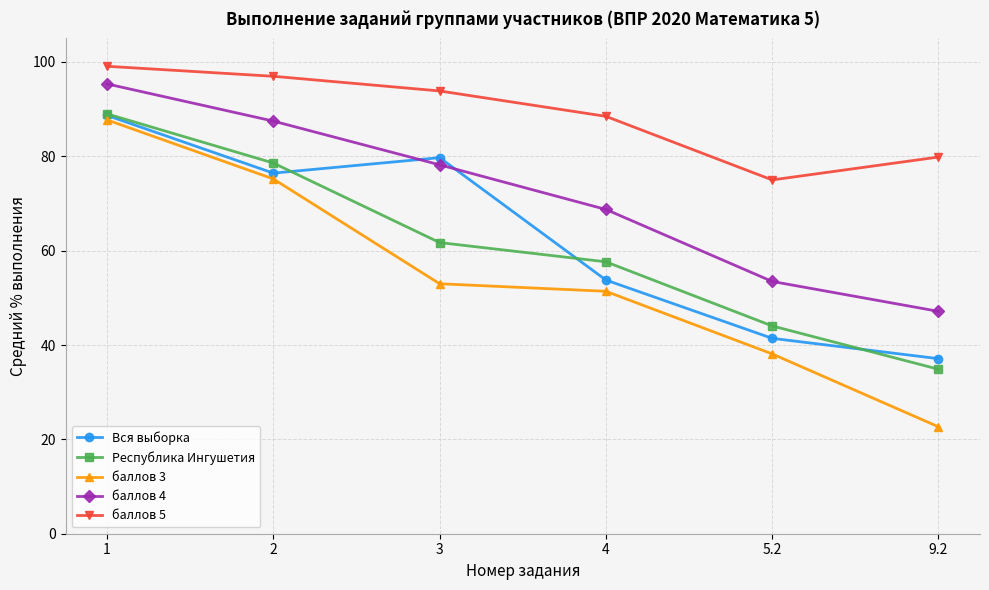

What is the difference between the highest and lowest values at 2?

21.8